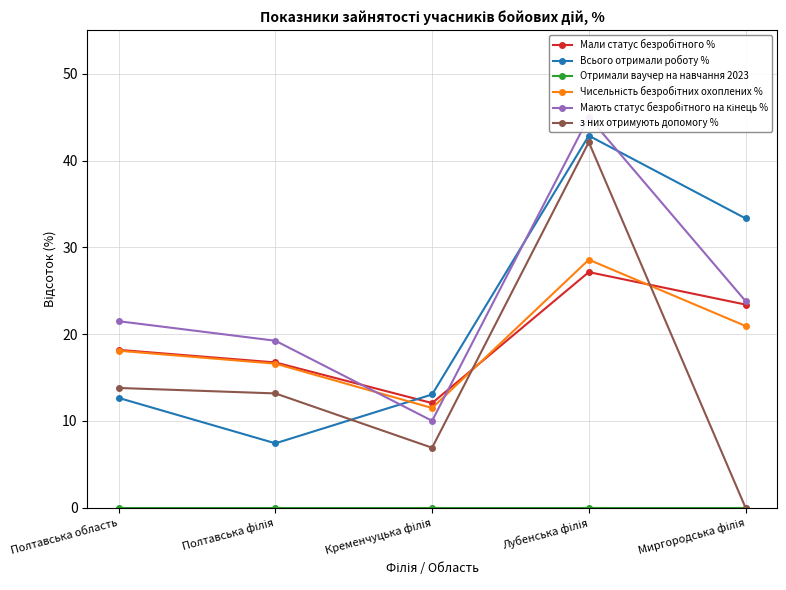

How many data points in Чисельність безробітних охоплених % are less than 18?

2